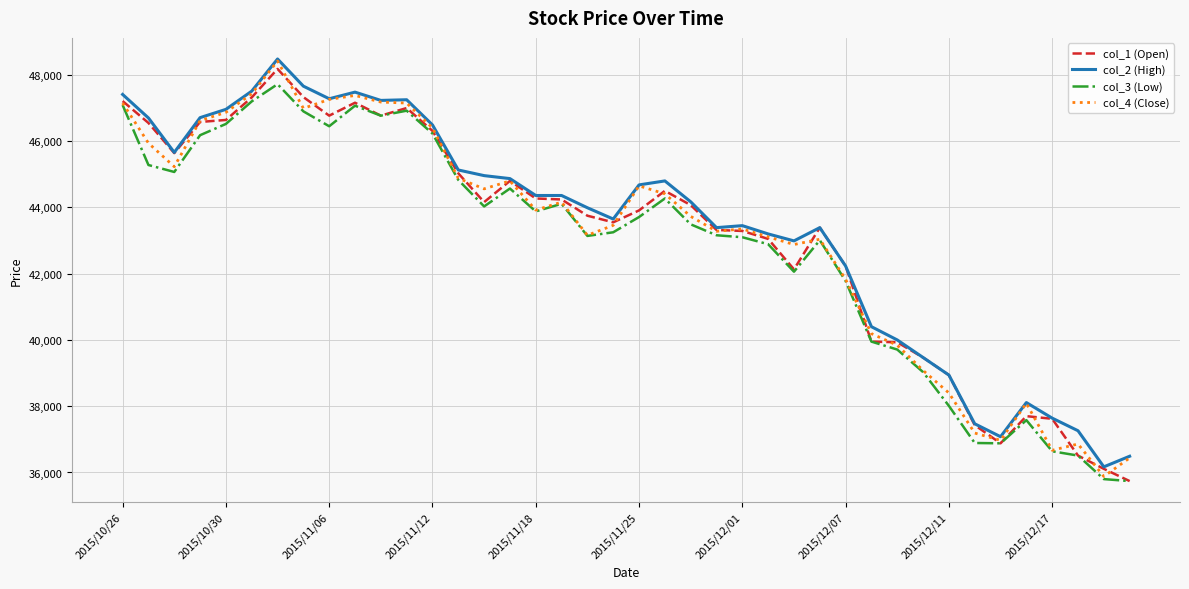

What are all the series names shown in the legend?

col_1 (Open), col_2 (High), col_3 (Low), col_4 (Close)